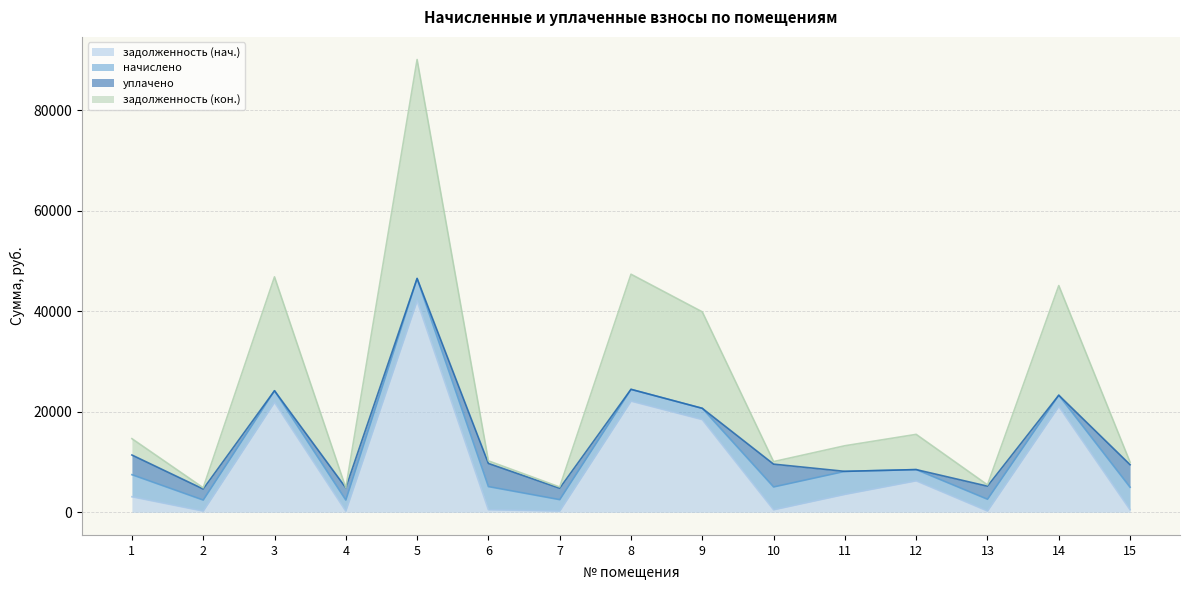

What is the minimum value shown in the chart?

243.8